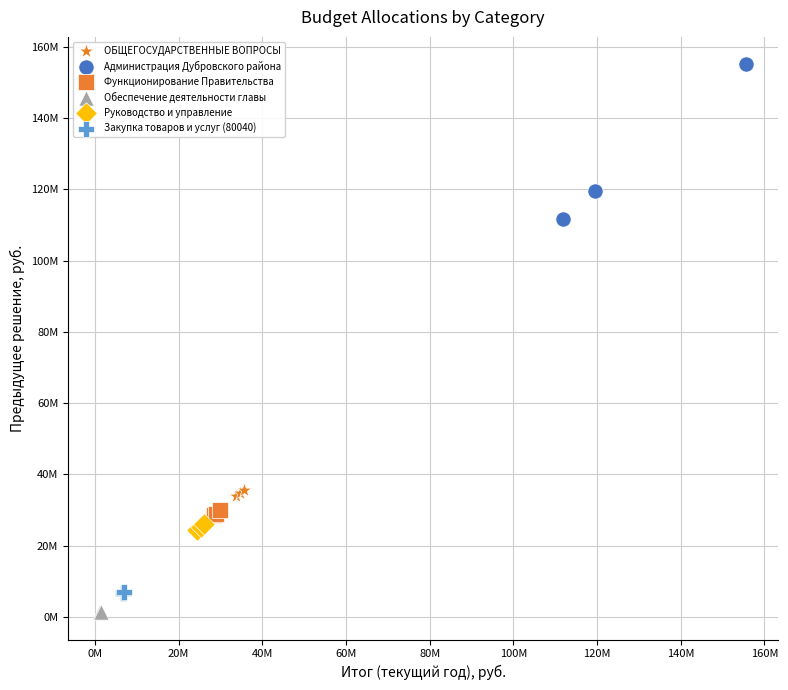

Which series has the largest Y range (max minus min)?

Администрация Дубровского района